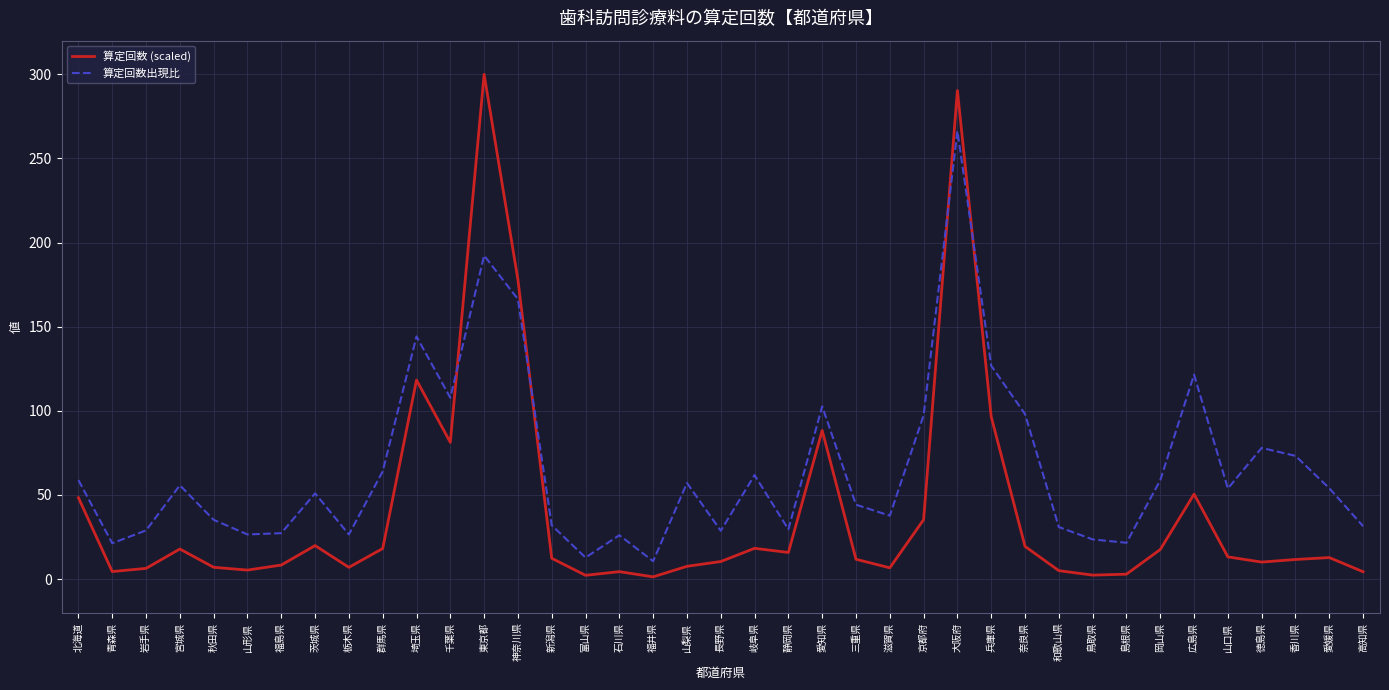

Is this an area chart (filled region under the line)?

No